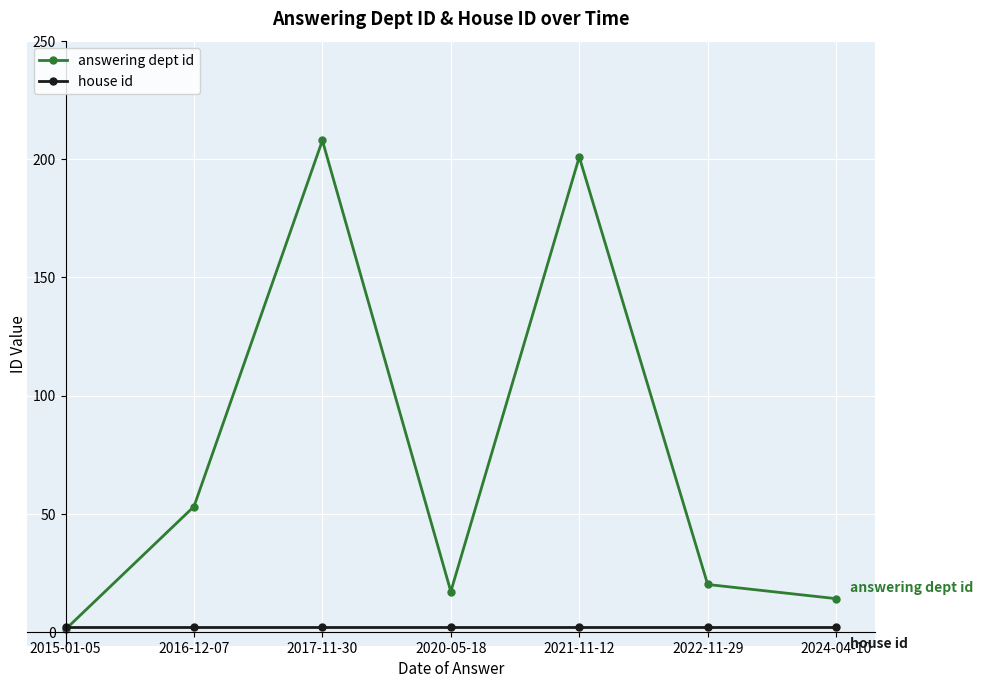

Reading left to right, extract all data points from this chart.

answering dept id: 1	53	208	17	201	20	14
house id: 2	2	2	2	2	2	2